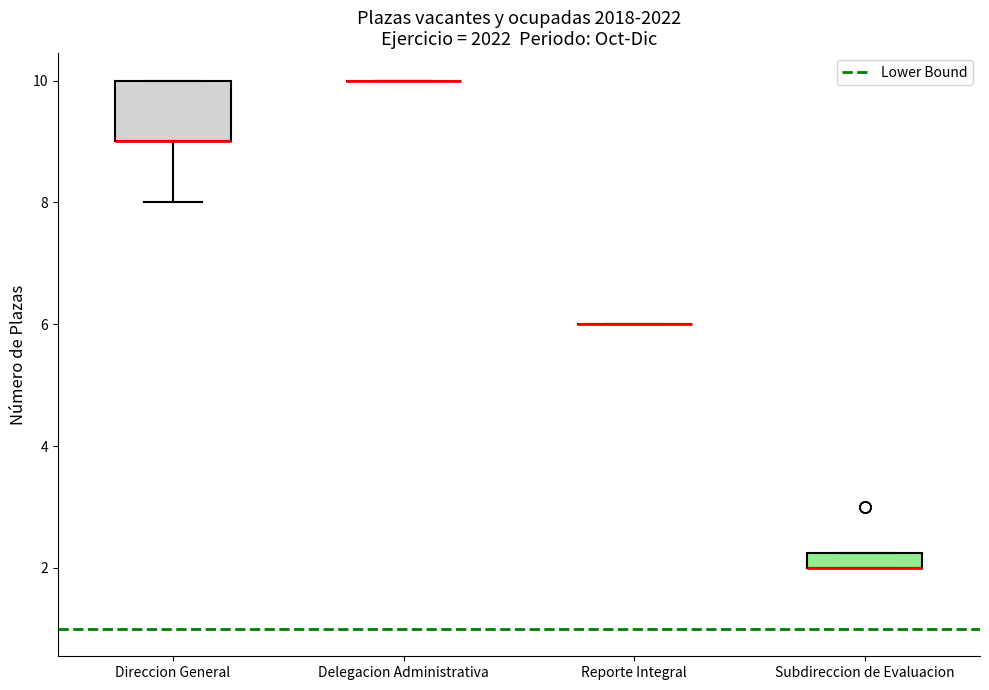

Where is the upper edge of the box for Subdireccion de Evaluacion on the y-axis? The values are not printed on the chart, so give them approximately, as read against the axis.

2.2